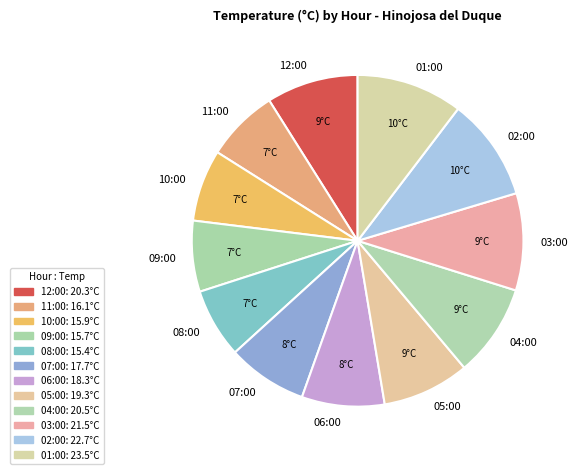

Is there a majority slice in this chart?

No